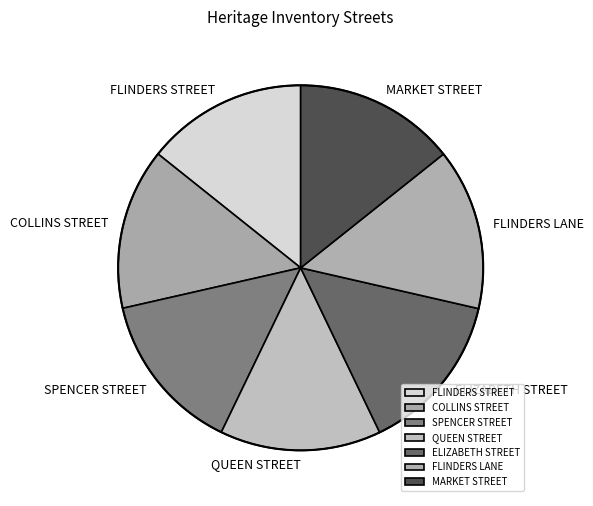

Is the sum of MARKET STREET and FLINDERS STREET greater than half?

No